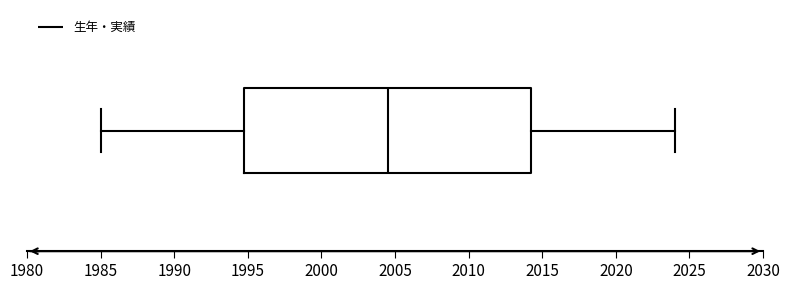

Read this box plot against the x-axis: the position of the median line, the range covered by the box, and the ends of both whiskers. The values are not printed on the chart, so give them approximately, as read against the axis.

median 2004.5, box 1995.0 to 2014.5, whiskers 1985.0 to 2024.0